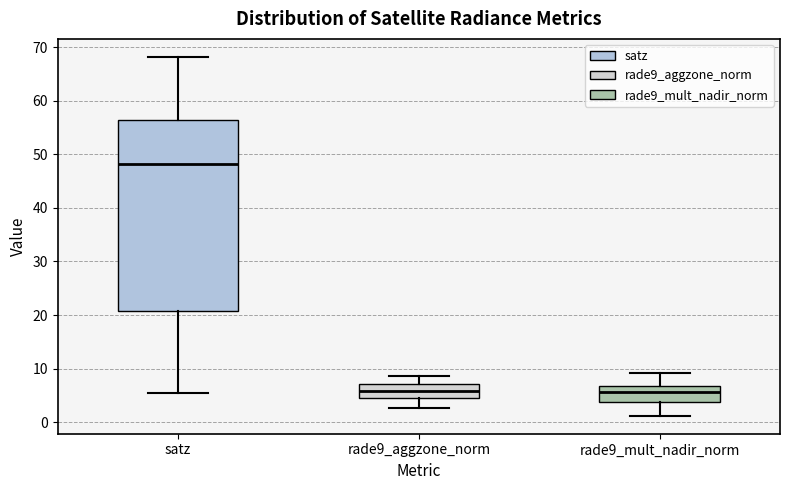

Which box is the tallest, from its lower edge to its upper edge?

satz